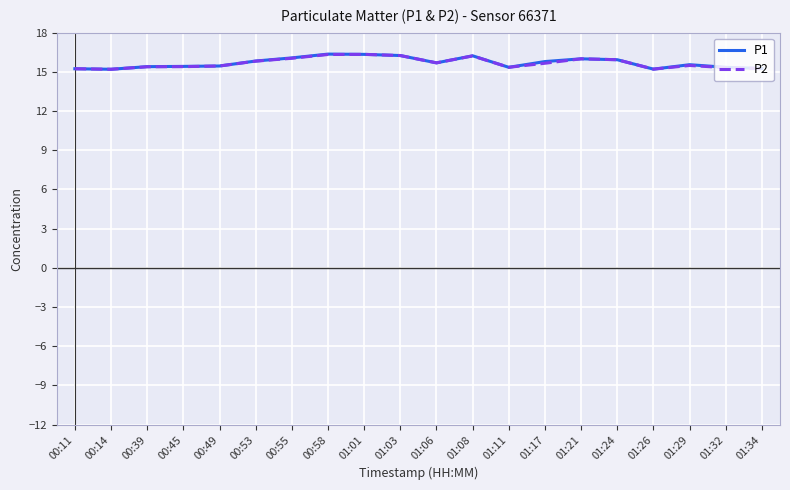

What is the total value across all series at 01:26?

30.4